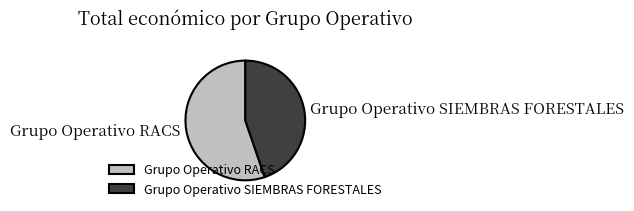

Is the sum of Grupo Operativo SIEMBRAS FORESTALES and Grupo Operativo RACS greater than half?

Yes